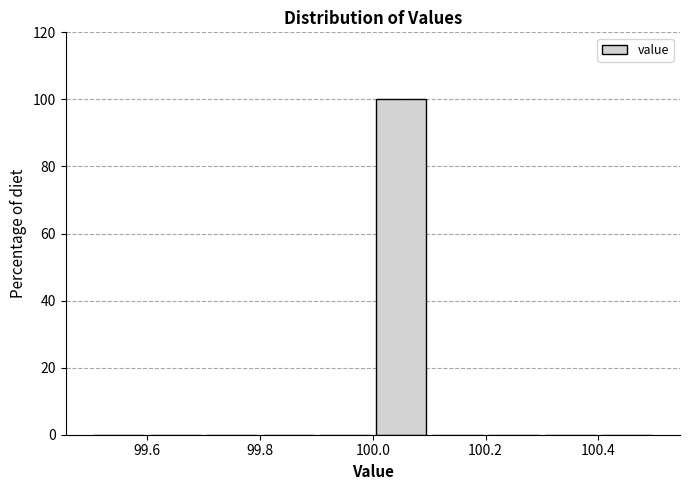

Reading left to right, transcribe this chart: for each bar, give the range it covers on the x-axis and its height. The values are not printed on the chart, so give them approximately, as read against the axis.

99.5 to 99.6: 0
99.6 to 99.7: 0
99.7 to 99.8: 0
99.8 to 99.9: 0
99.9 to 100.0: 0
100.0 to 100.1: 100
100.1 to 100.2: 0
100.2 to 100.3: 0
100.3 to 100.4: 0
100.4 to 100.5: 0